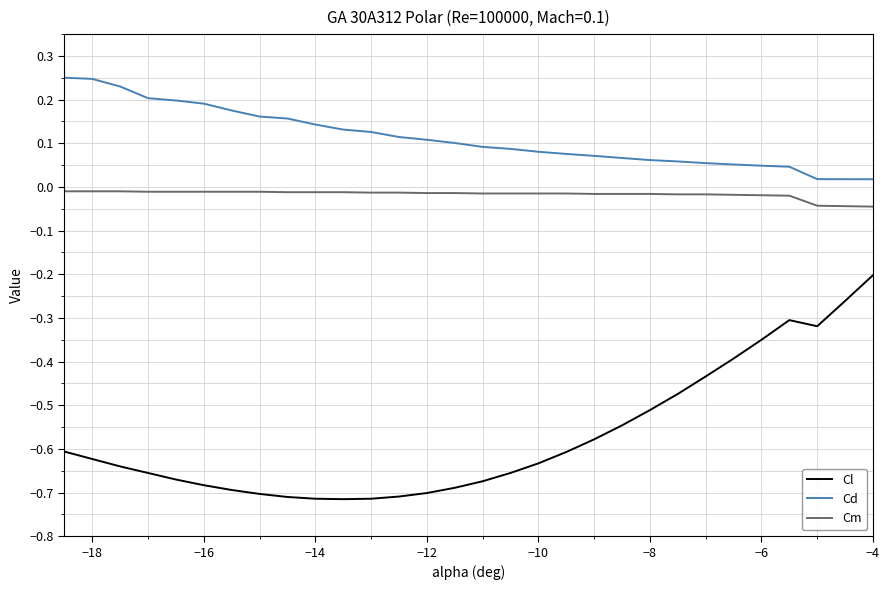

Which series has the largest total across all categories?

Cd